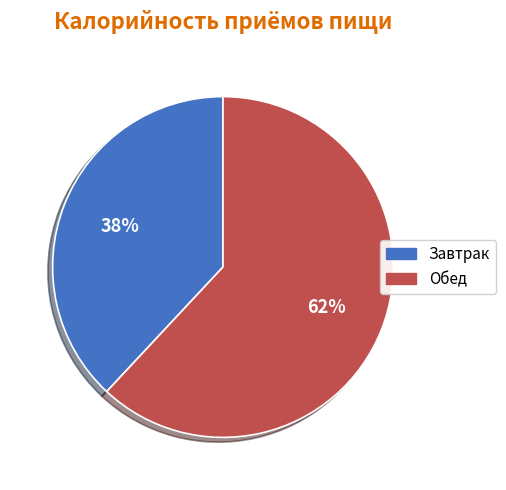

Between Обед and Завтрак, which is larger?

Обед